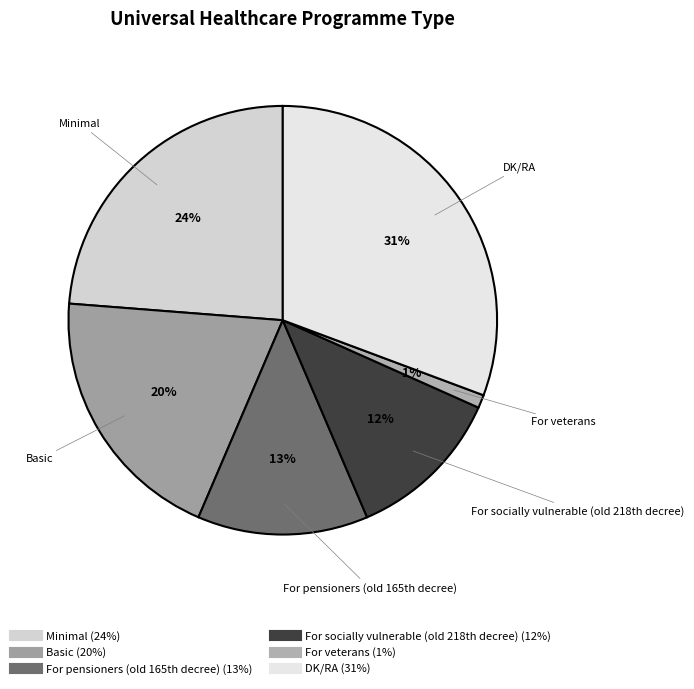

How many slices are in this pie chart?

6